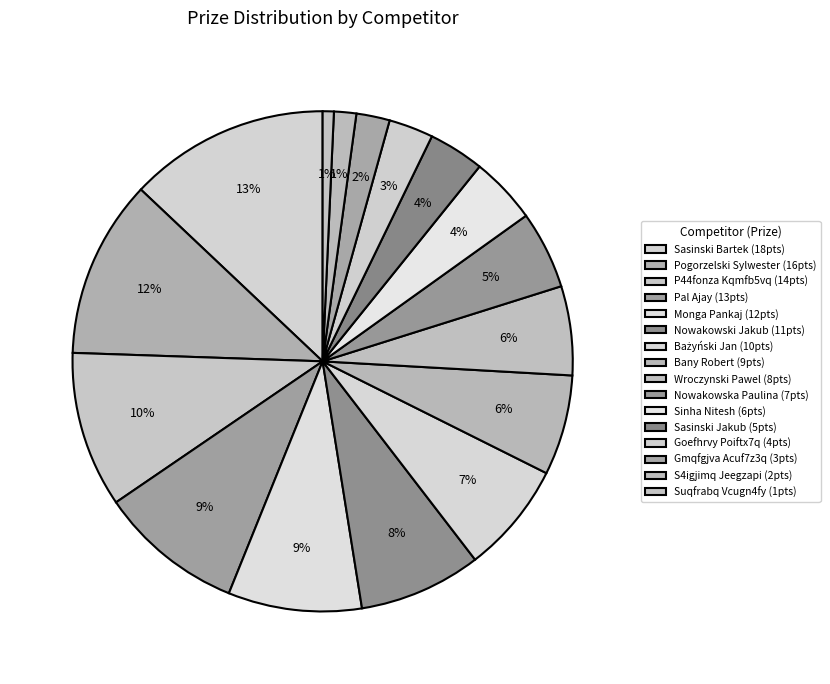

How many slices are in this pie chart?

16